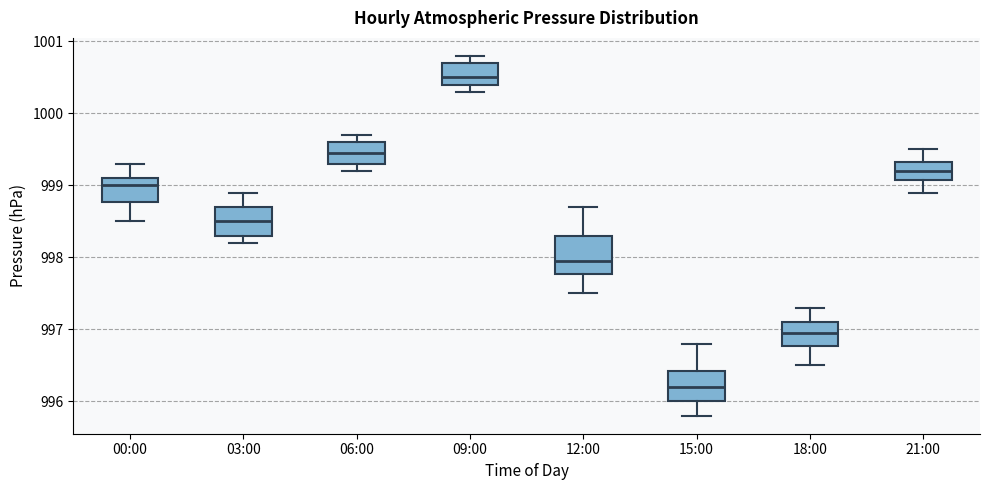

Where does the lower whisker of the box for 00:00 end on the y-axis? The values are not printed on the chart, so give them approximately, as read against the axis.

998.5